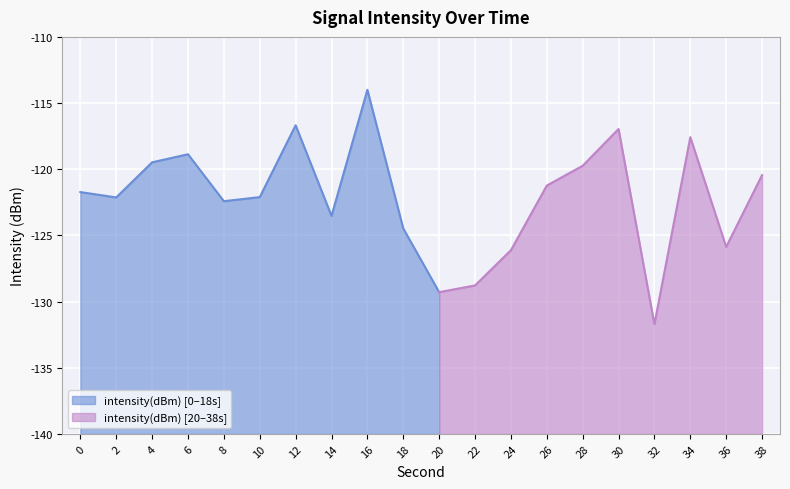

What value does the data have at 20?

-129.3